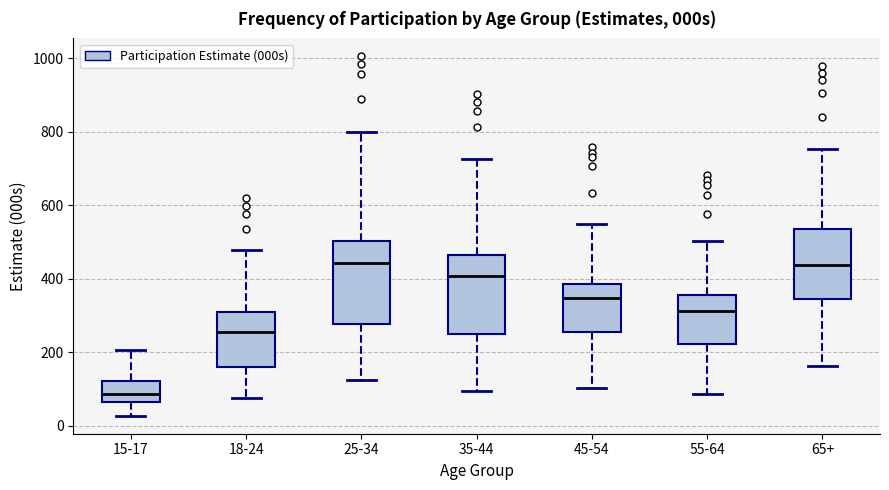

Reading left to right, read every box against the y-axis: the position of its median line, the range the box covers, and the ends of its whiskers. The values are not printed on the chart, so give them approximately, as read against the axis.

15-17: median 80, box 60 to 120, whiskers 20 to 200
18-24: median 260, box 160 to 320, whiskers 80 to 480
25-34: median 440, box 280 to 500, whiskers 120 to 800
35-44: median 400, box 260 to 460, whiskers 100 to 720
45-54: median 340, box 260 to 380, whiskers 100 to 540
55-64: median 320, box 220 to 360, whiskers 80 to 500
65+: median 440, box 340 to 540, whiskers 160 to 760